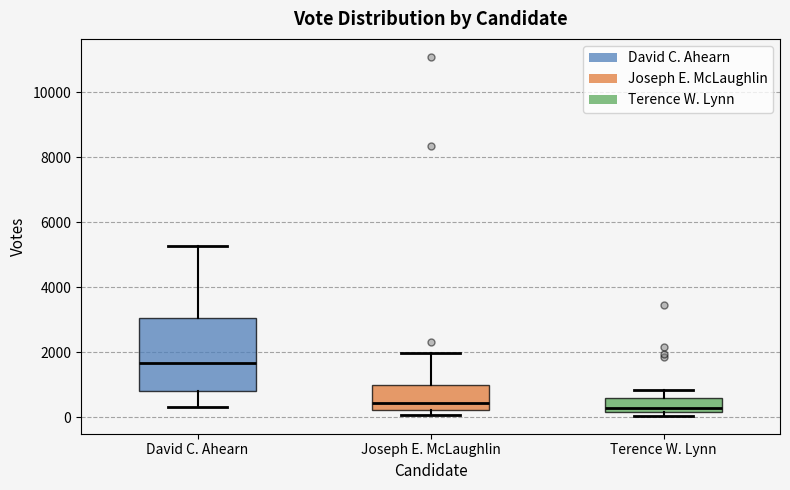

Comparing the boxes themselves (not the whiskers), which one is the tallest?

David C. Ahearn